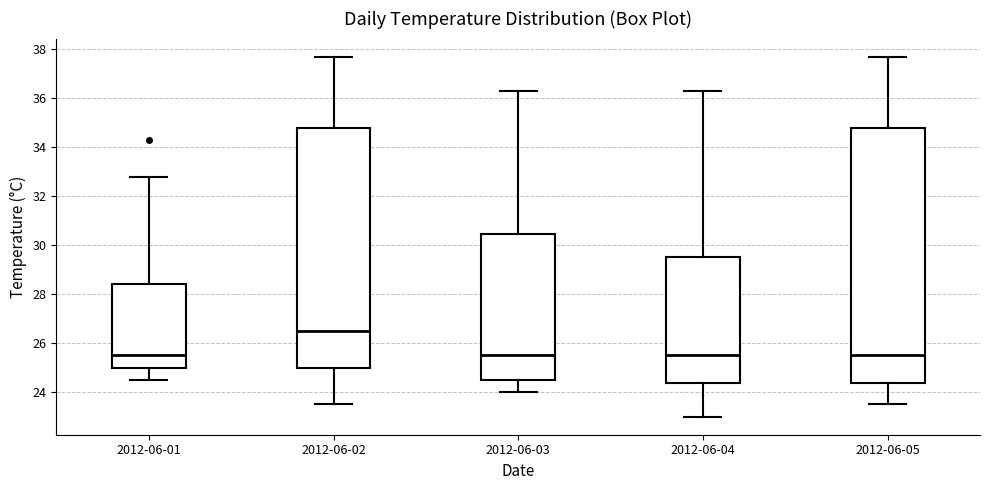

Comparing the boxes themselves (not the whiskers), which one is the tallest?

2012-06-05